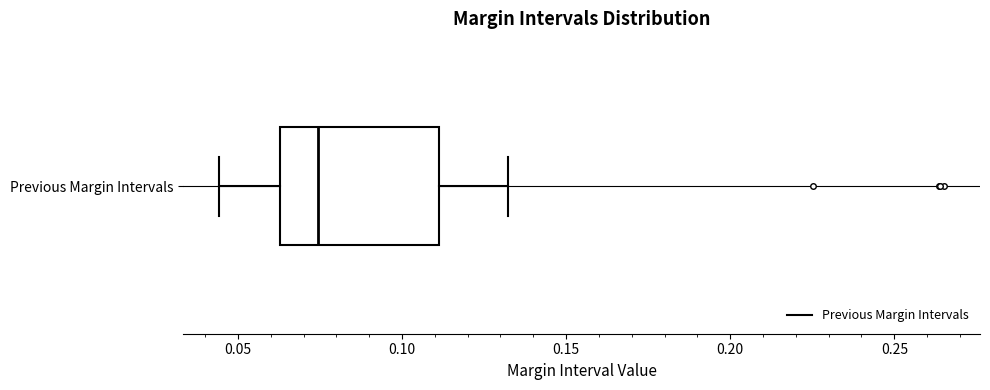

Read this box plot against the x-axis: the position of the median line, the range covered by the box, and the ends of both whiskers. The values are not printed on the chart, so give them approximately, as read against the axis.

median 0.075, box 0.065 to 0.110, whiskers 0.045 to 0.130